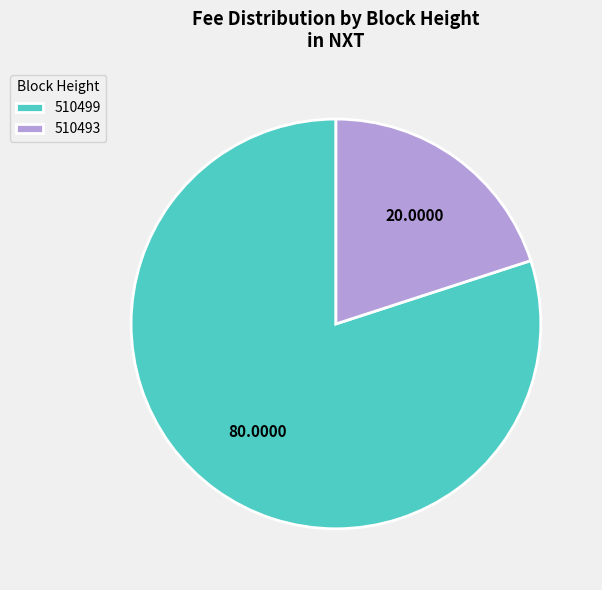

Is it true that 510493 is 20% of the pie?

True